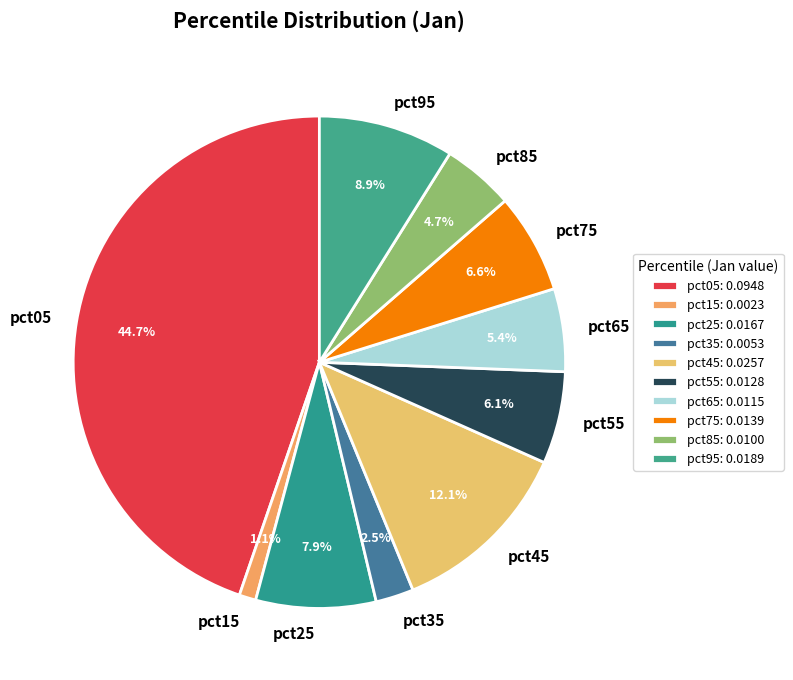

Count the number of slices in the pie.

10